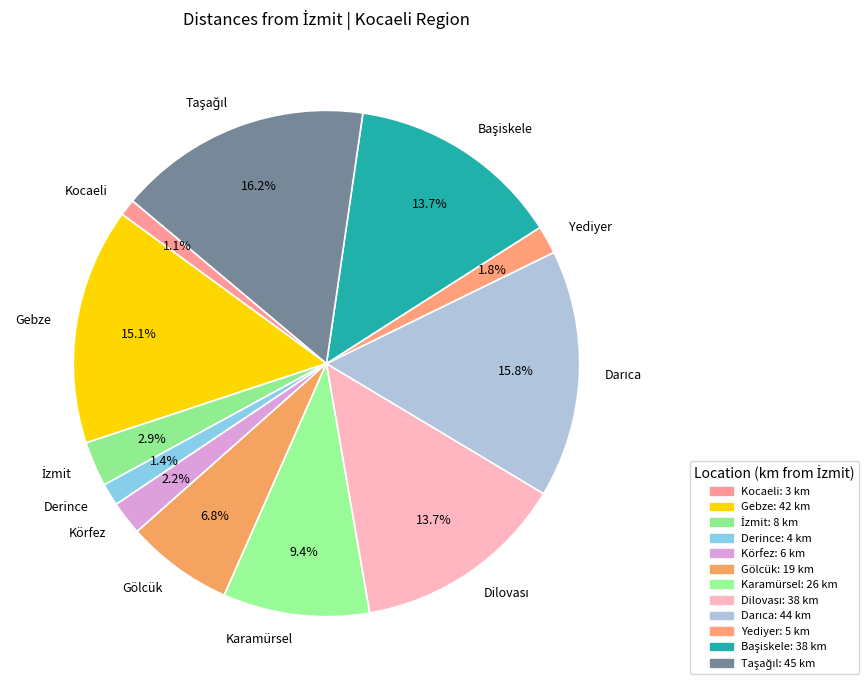

How many slices are in this pie chart?

12